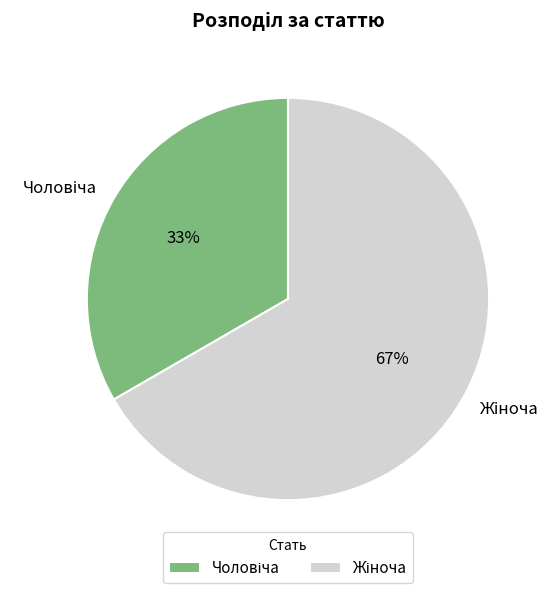

How many segments does this pie chart have?

2